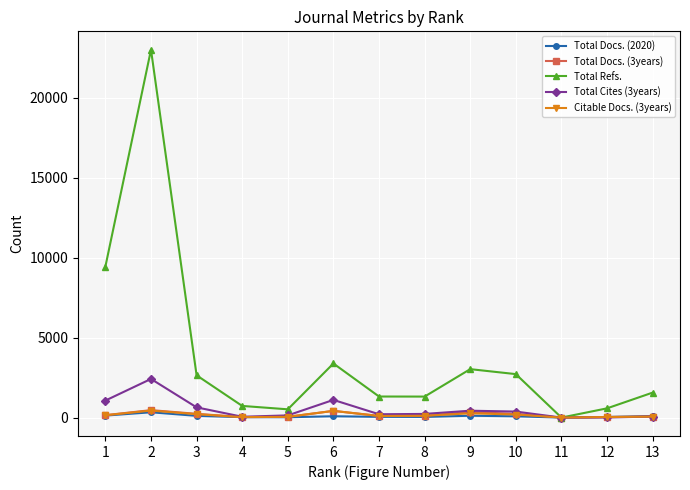

Which series has the largest total across all categories?

Total Refs.